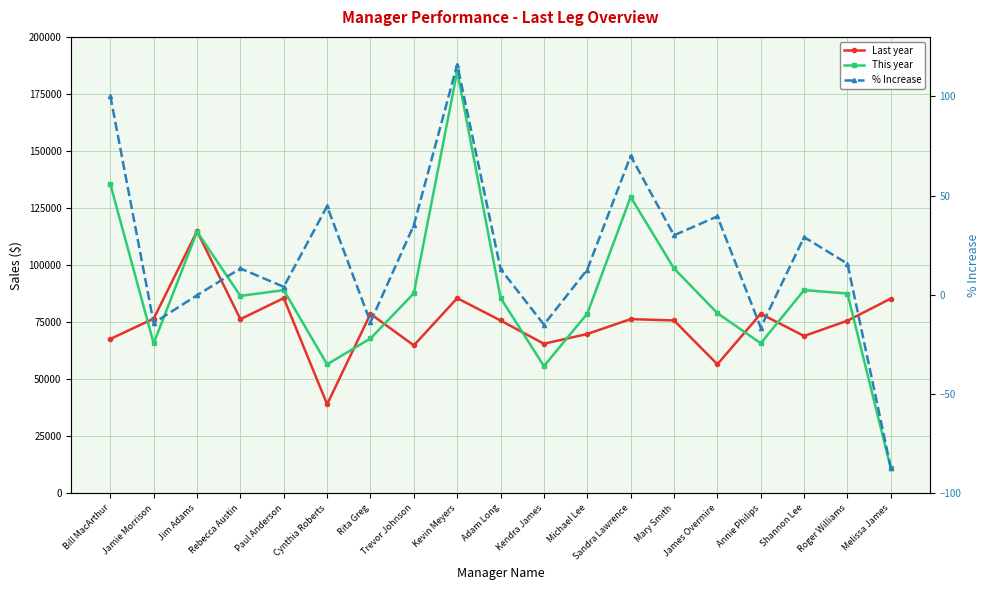

What is the value of the Last year point at the 17th from the left?

68985.0